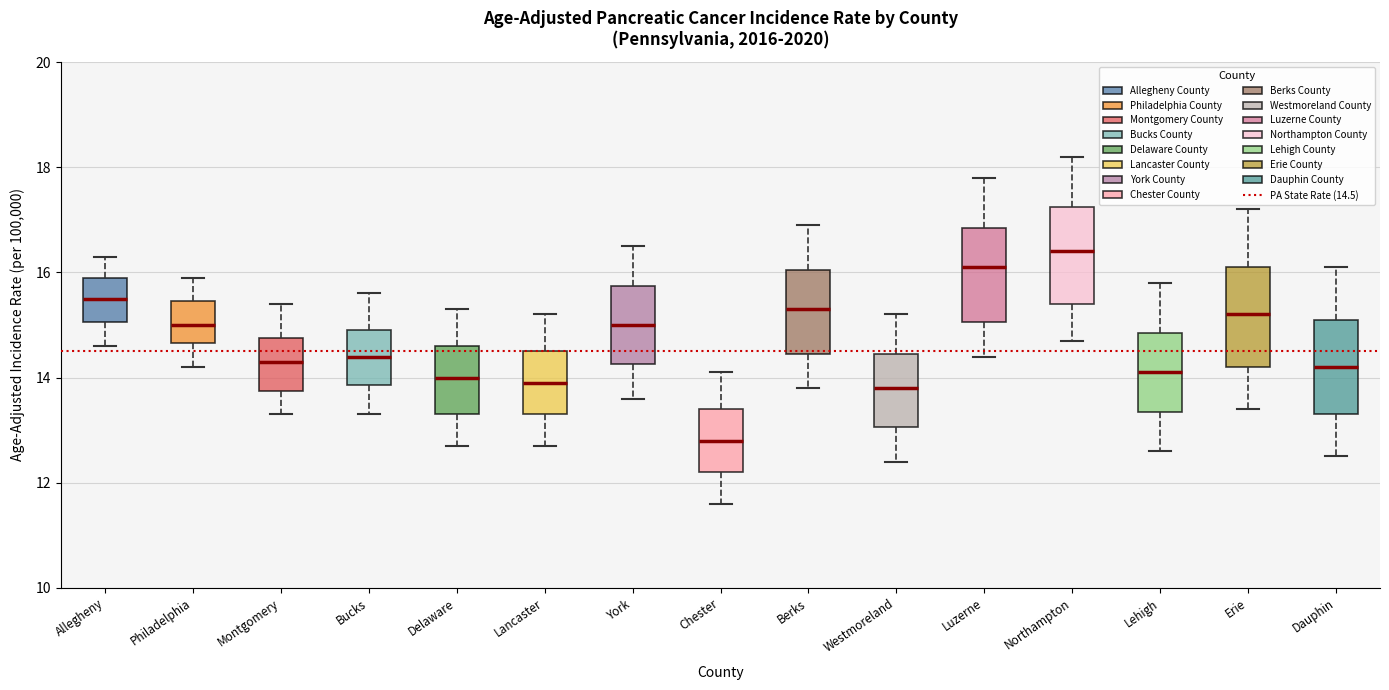

Where is the upper edge of the box for Montgomery on the y-axis? The values are not printed on the chart, so give them approximately, as read against the axis.

14.8